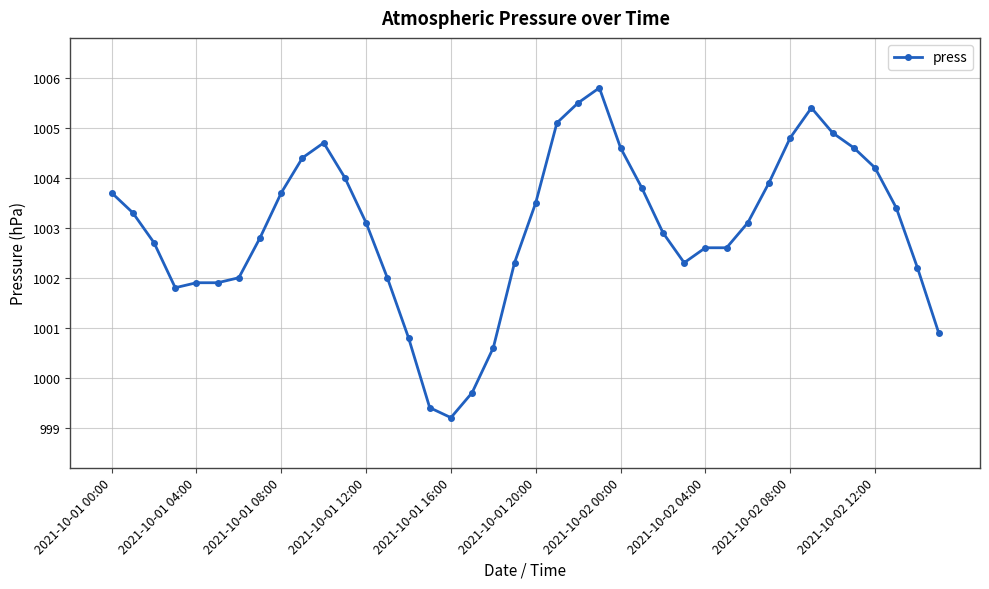

What is the minimum value shown in the chart?

999.2